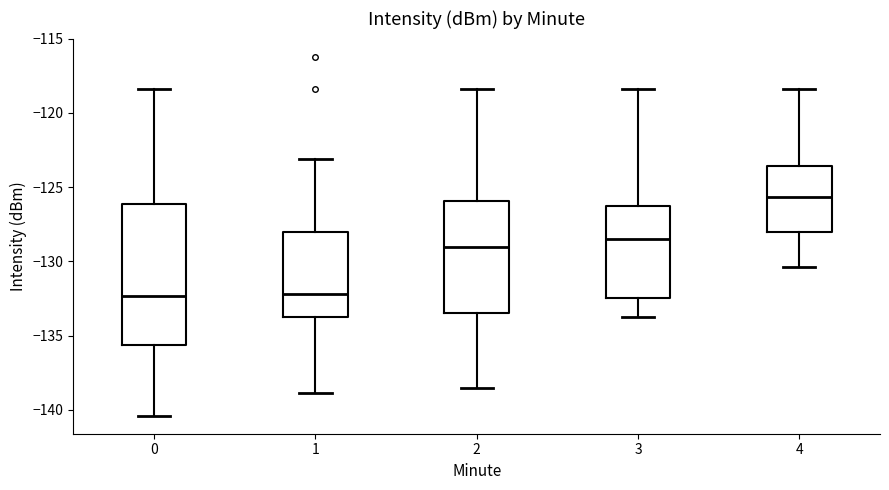

Comparing the boxes themselves (not the whiskers), which one is the tallest?

0